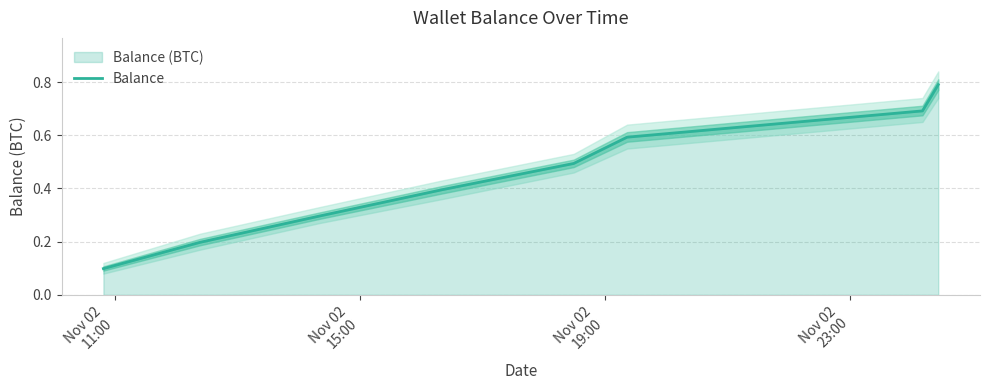

What is the minimum value shown in the chart?

0.1